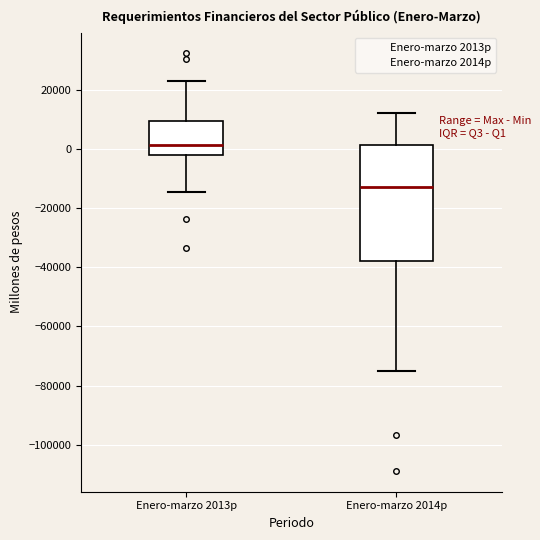

Reading left to right, read every box against the y-axis: the position of its median line, the range the box covers, and the ends of its whiskers. The values are not printed on the chart, so give them approximately, as read against the axis.

Enero-marzo 2013p: median 2000, box -2000 to 10000, whiskers -14000 to 22000
Enero-marzo 2014p: median -12000, box -38000 to 2000, whiskers -74000 to 12000